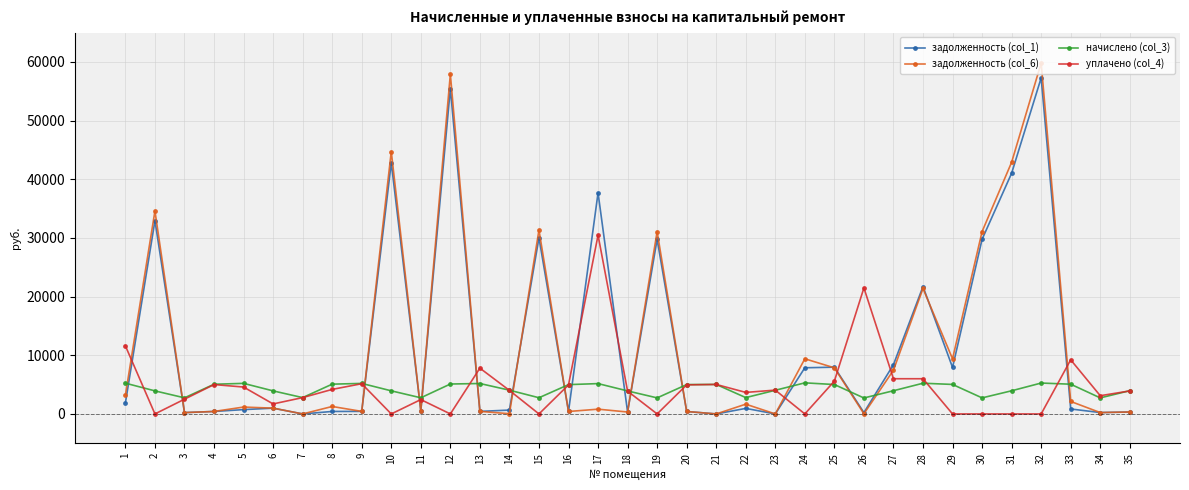

Is the value of задолженность (col_6) at 28 greater than the value of начислено (col_3) at 30?

Yes